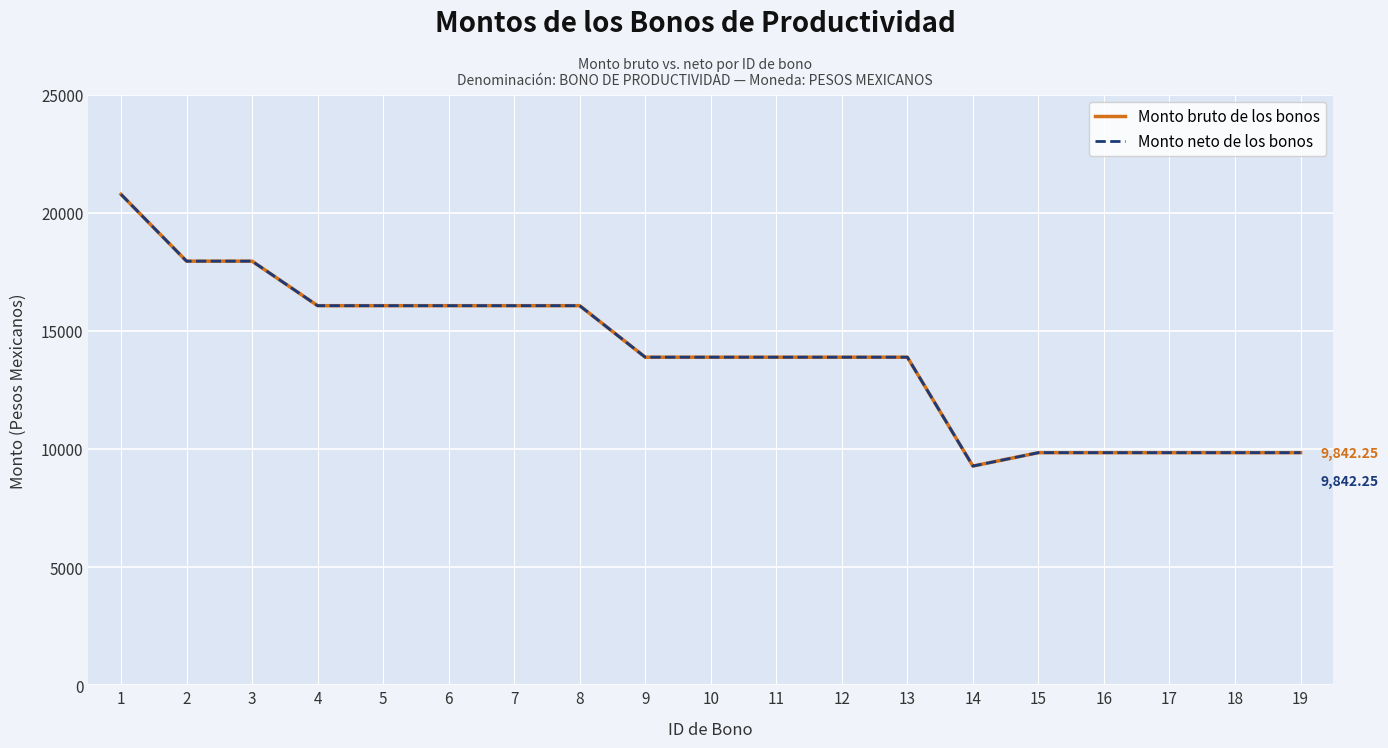

What value does the Monto bruto de los bonos series have at 5?

16062.5